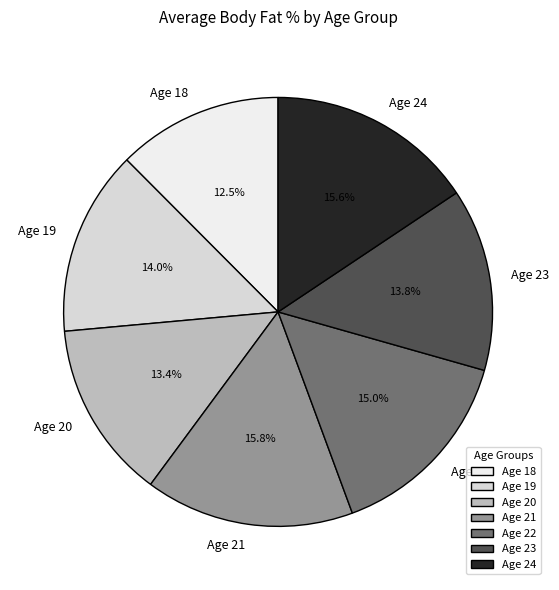

Count the number of slices in the pie.

7